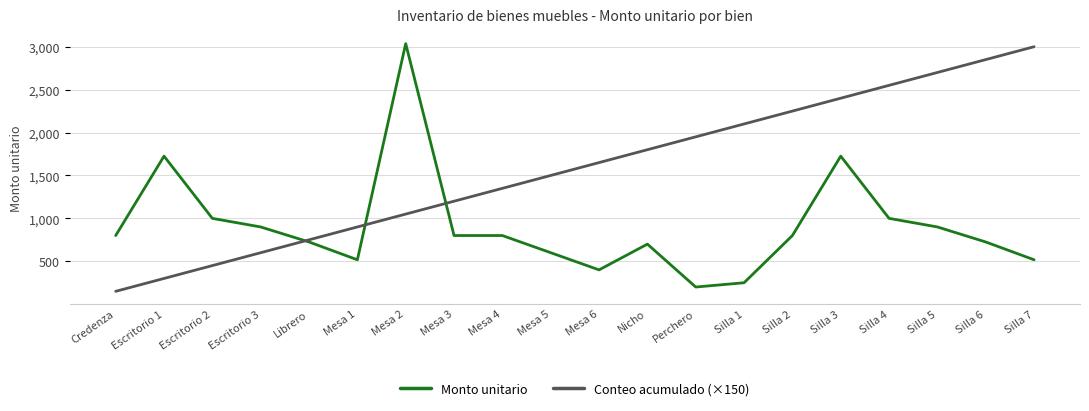

Rank the series by their average value, from highest to lowest.

Conteo acumulado (×150), Monto unitario